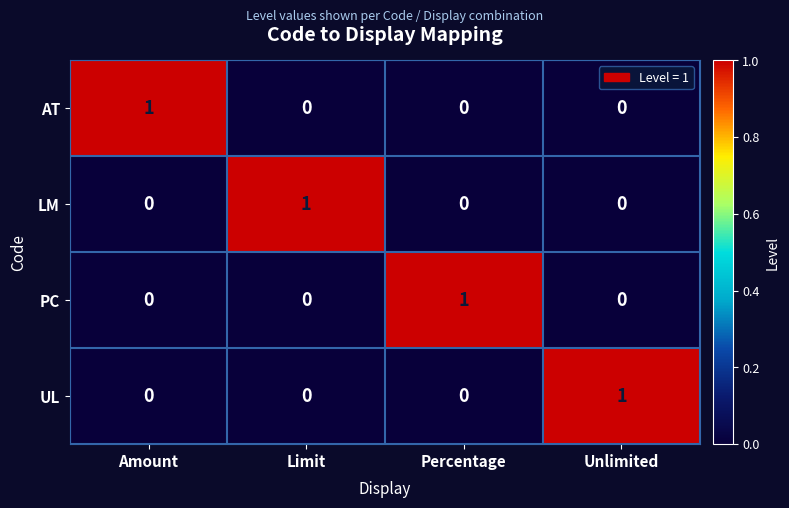

What is the difference between the highest and lowest values at Limit?

1